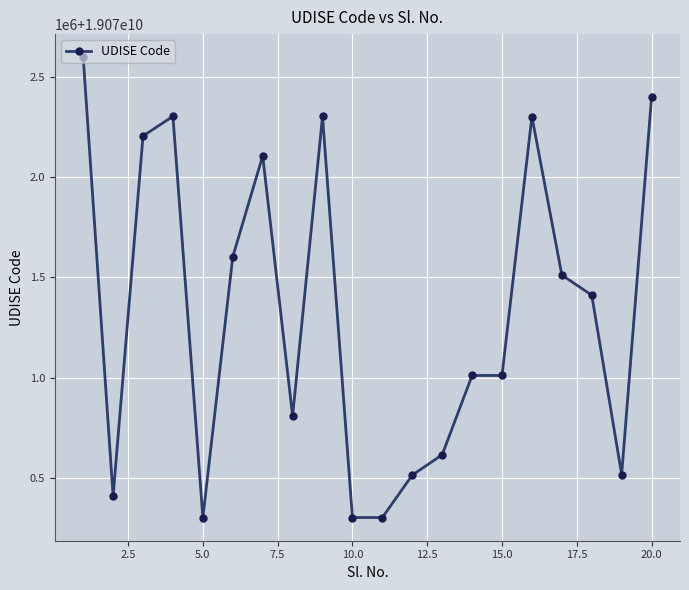

Is this an area chart (filled region under the line)?

No